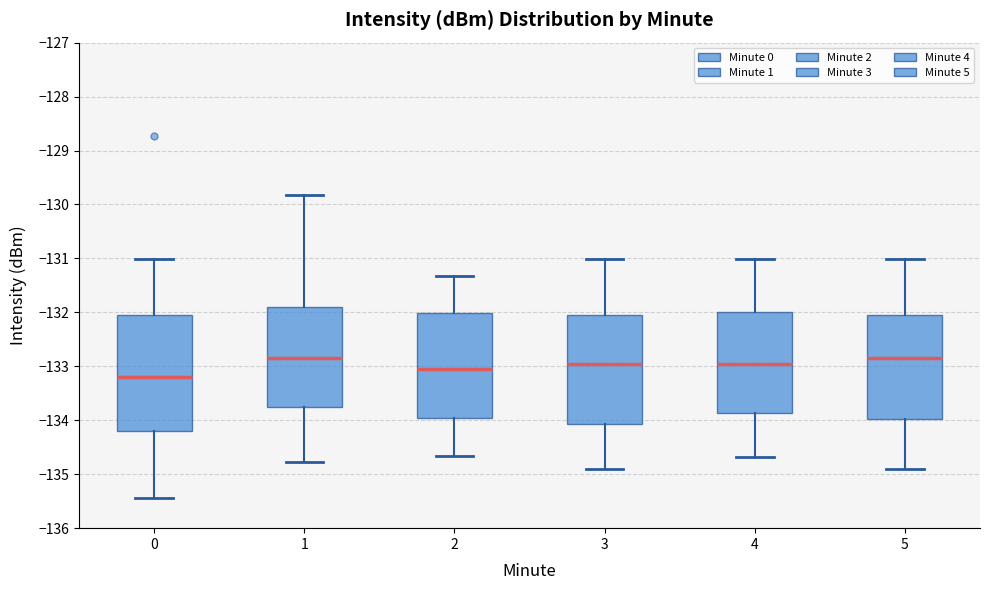

Reading left to right, transcribe this box plot: for each box, give where its median line is, the range the box spans, and where its two whiskers end, as read against the y-axis. The values are not printed on the chart, so give them approximately, as read against the axis.

0: median -133.2, box -134.2 to -132.1, whiskers -135.4 to -131.0
1: median -132.9, box -133.7 to -131.9, whiskers -134.8 to -129.8
2: median -133.0, box -134.0 to -132.0, whiskers -134.7 to -131.3
3: median -133.0, box -134.1 to -132.0, whiskers -134.9 to -131.0
4: median -133.0, box -133.9 to -132.0, whiskers -134.7 to -131.0
5: median -132.8, box -134.0 to -132.0, whiskers -134.9 to -131.0